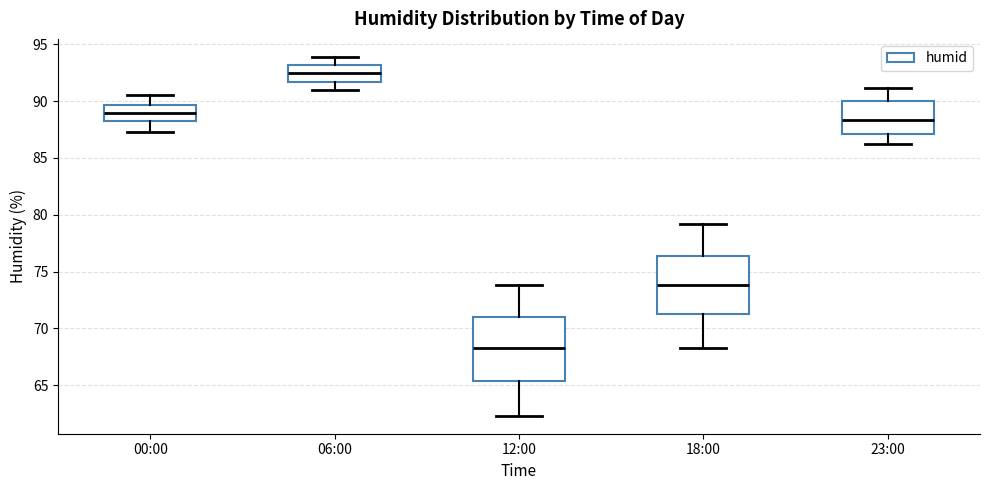

Which box's median line is the lowest?

12:00